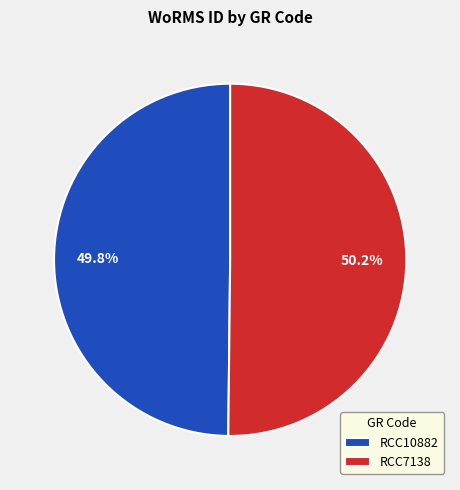

Count the number of slices in the pie.

2